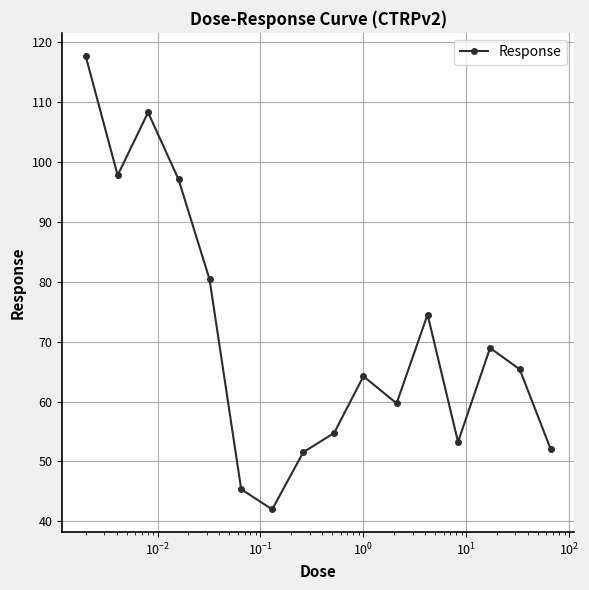

What is the sum of all values?

1133.1